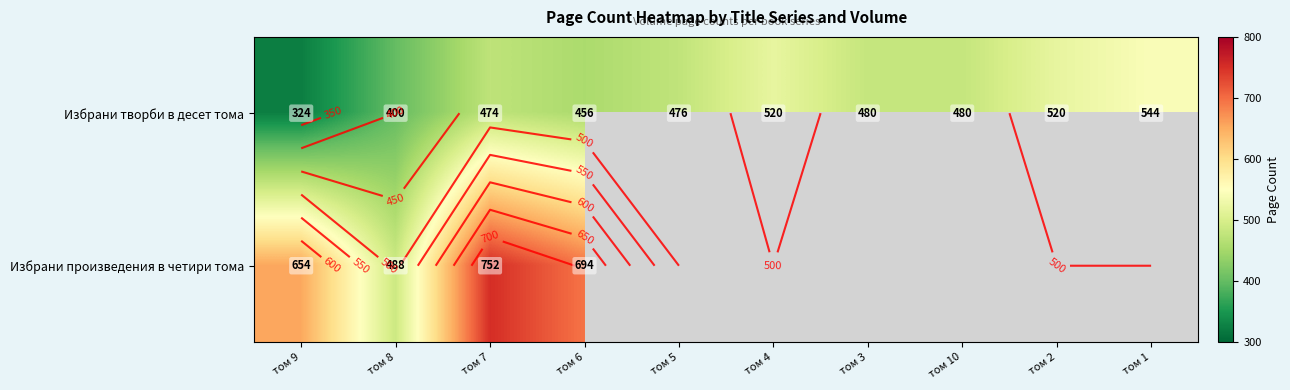

Between том 8 and том 6, which is larger?

том 6